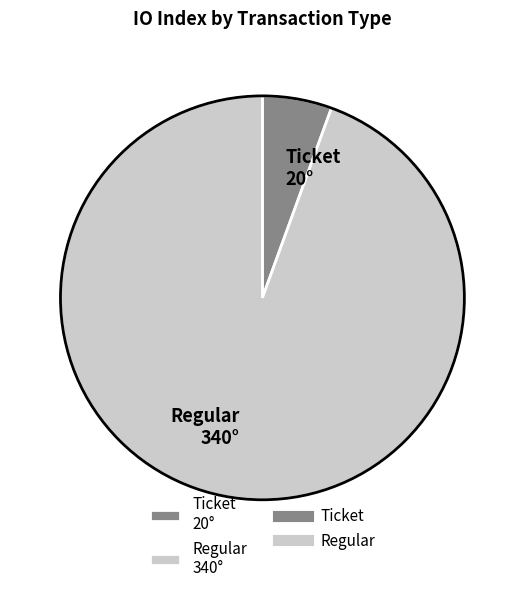

Does Ticket 20° represent more than half of the total?

No